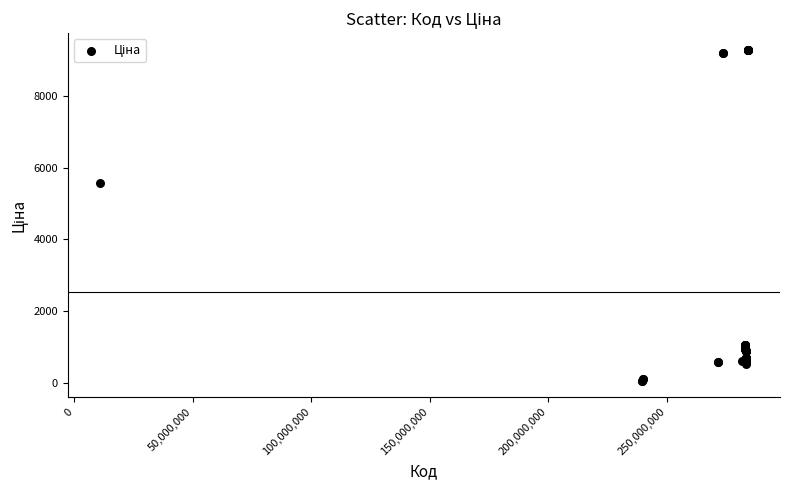

What Y value in the scatter plot is closest to 4673?

5560.3